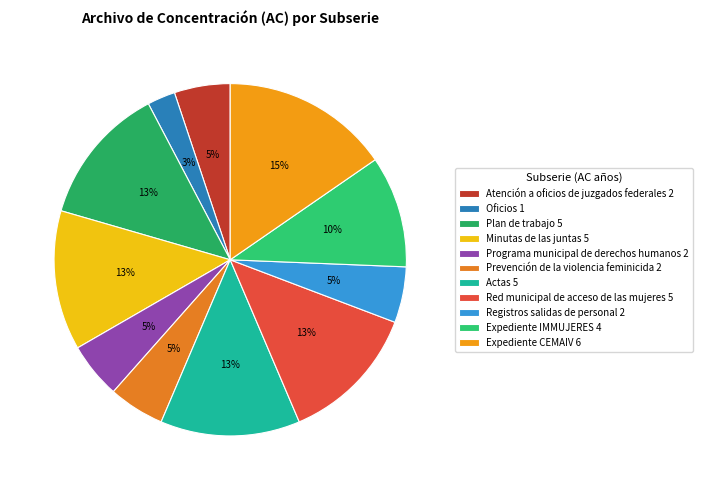

What percentage is NOT represented by Red municipal de acceso de las mujeres?

87.2%